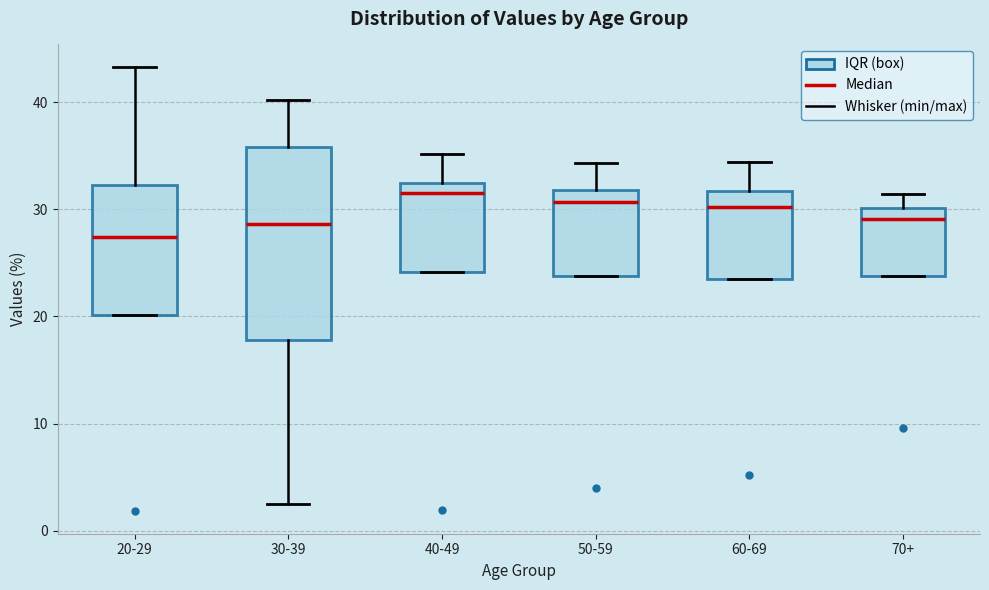

Which box is the tallest, from its lower edge to its upper edge?

30-39